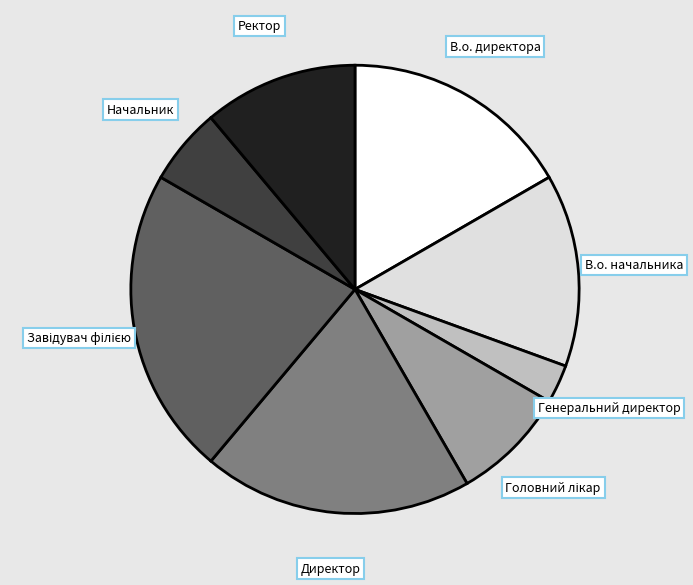

What is the smallest slice in the pie chart?

Генеральний директор